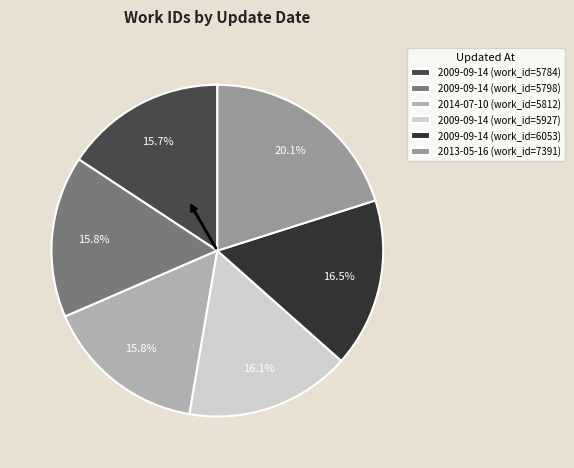

Count the number of slices in the pie.

6